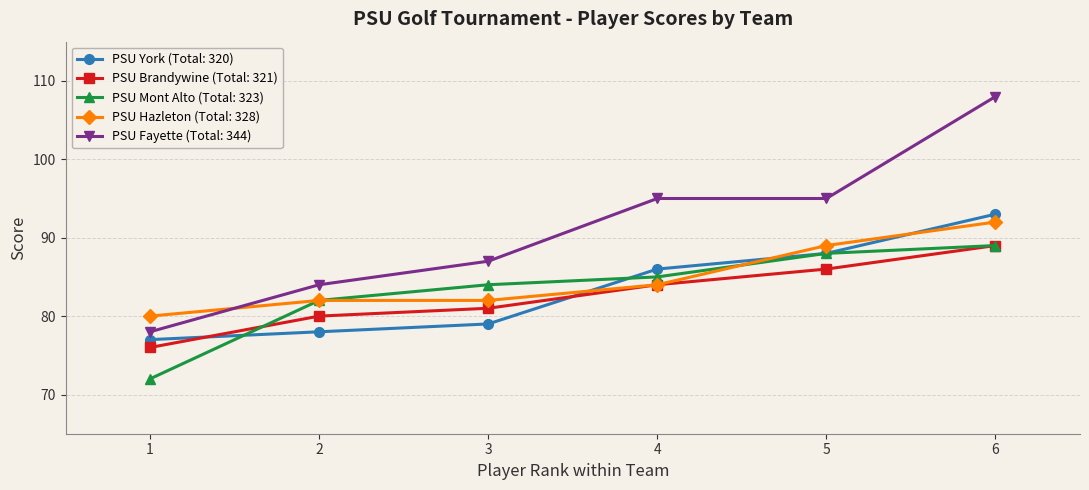

Does the chart display data point markers on the line(s)?

Yes